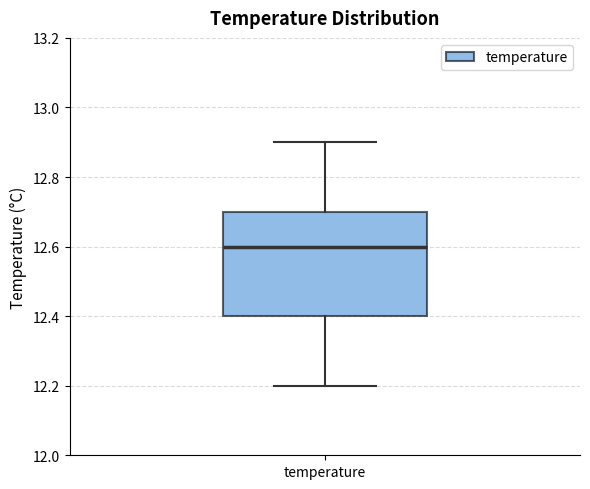

Where does the lower whisker of the box for temperature end on the y-axis? The values are not printed on the chart, so give them approximately, as read against the axis.

12.2